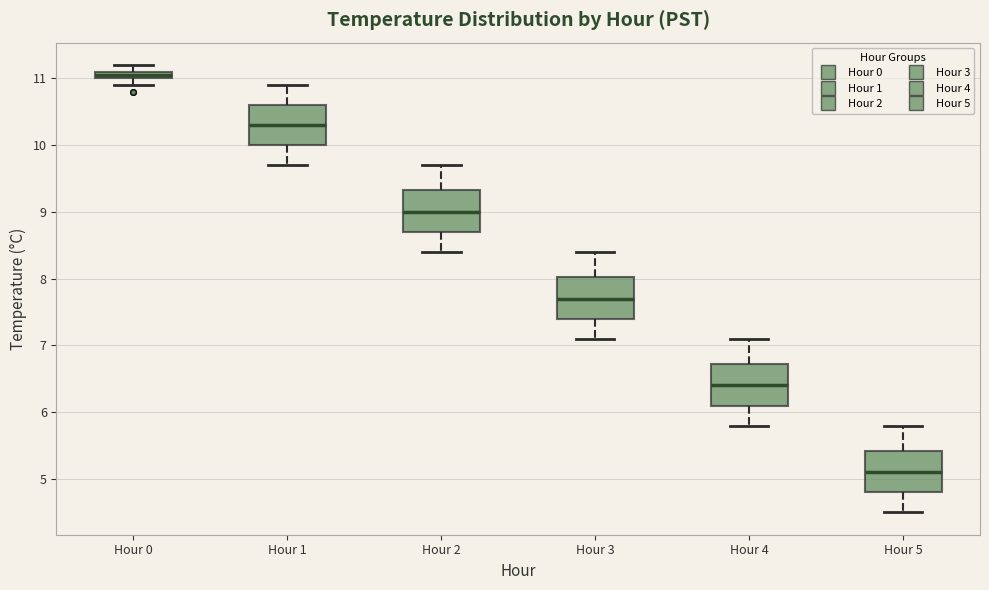

Which box's median line is the highest?

Hour 0